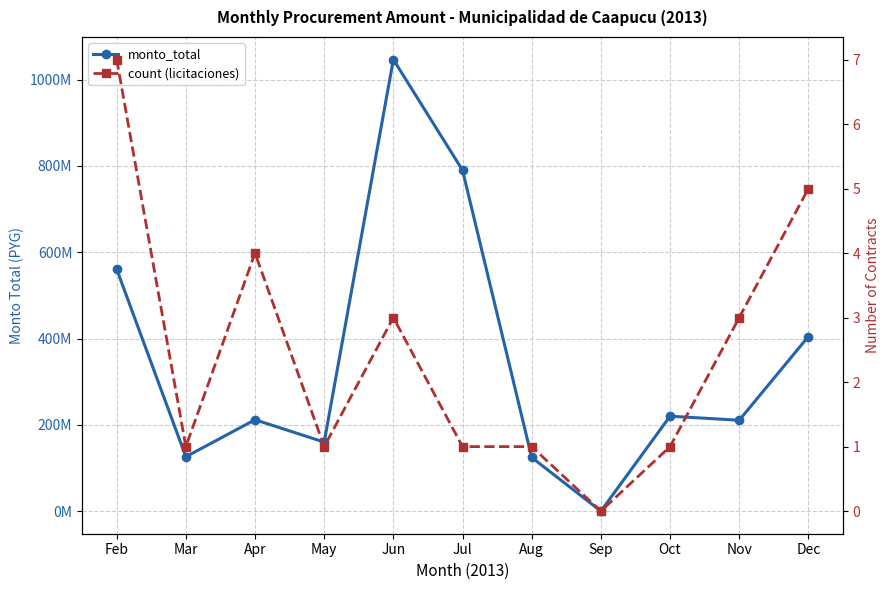

Rank the series at Jun from highest to lowest value.

monto_total, count (licitaciones)